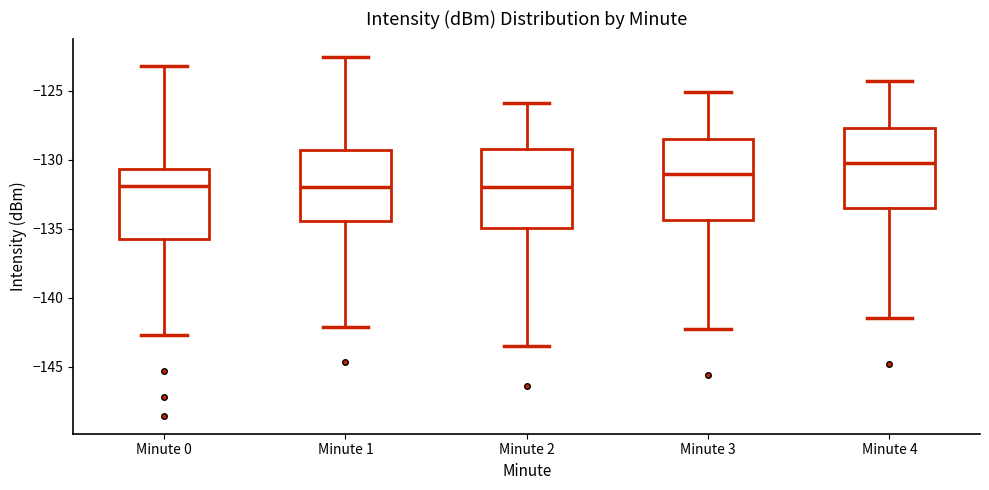

Reading left to right, read every box against the y-axis: the position of its median line, the range the box covers, and the ends of its whiskers. The values are not printed on the chart, so give them approximately, as read against the axis.

Minute 0: median -132.0, box -136.0 to -130.5, whiskers -142.5 to -123.0
Minute 1: median -132.0, box -134.5 to -129.5, whiskers -142.0 to -122.5
Minute 2: median -132.0, box -135.0 to -129.0, whiskers -143.5 to -126.0
Minute 3: median -131.0, box -134.5 to -128.5, whiskers -142.5 to -125.0
Minute 4: median -130.0, box -133.5 to -127.5, whiskers -141.5 to -124.5